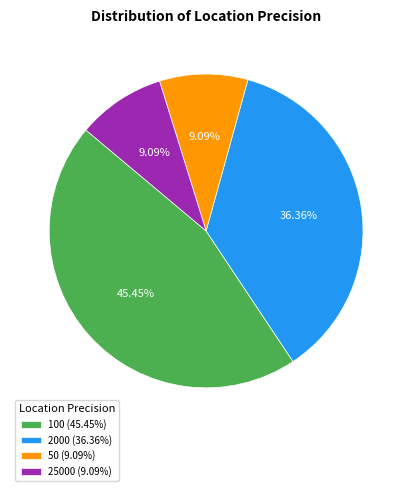

To the nearest percent, what is the average slice percentage?

25%